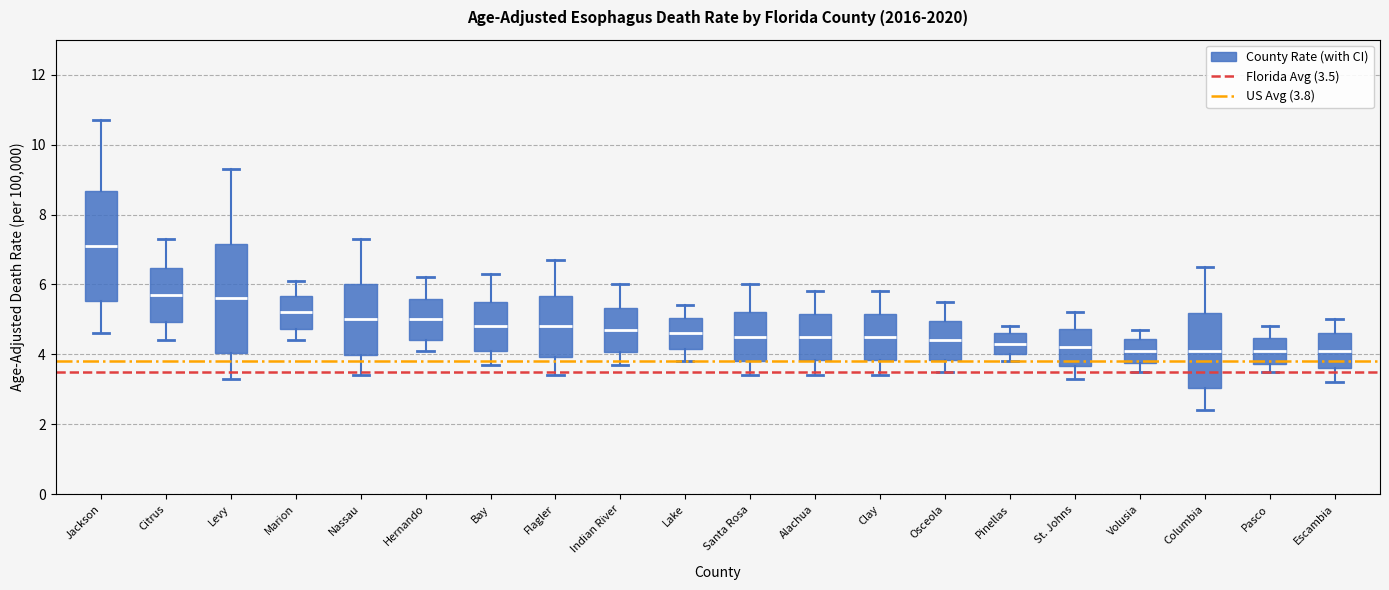

Reading left to right, read every box against the y-axis: the position of its median line, the range the box covers, and the ends of its whiskers. The values are not printed on the chart, so give them approximately, as read against the axis.

Jackson: median 7.2, box 5.6 to 8.6, whiskers 4.6 to 10.8
Citrus: median 5.8, box 5.0 to 6.4, whiskers 4.4 to 7.4
Levy: median 5.6, box 4.0 to 7.2, whiskers 3.4 to 9.4
Marion: median 5.2, box 4.8 to 5.6, whiskers 4.4 to 6.2
Nassau: median 5.0, box 4.0 to 6.0, whiskers 3.4 to 7.4
Hernando: median 5.0, box 4.4 to 5.6, whiskers 4.2 to 6.2
Bay: median 4.8, box 4.2 to 5.6, whiskers 3.8 to 6.4
Flagler: median 4.8, box 4.0 to 5.6, whiskers 3.4 to 6.8
Indian River: median 4.8, box 4.0 to 5.4, whiskers 3.8 to 6.0
Lake: median 4.6, box 4.2 to 5.0, whiskers 3.8 to 5.4
Santa Rosa: median 4.6, box 3.8 to 5.2, whiskers 3.4 to 6.0
Alachua: median 4.6, box 3.8 to 5.2, whiskers 3.4 to 5.8
Clay: median 4.6, box 3.8 to 5.2, whiskers 3.4 to 5.8
Osceola: median 4.4, box 3.8 to 5.0, whiskers 3.6 to 5.6
Pinellas: median 4.4, box 4.0 to 4.6, whiskers 3.8 to 4.8
St. Johns: median 4.2, box 3.6 to 4.8, whiskers 3.4 to 5.2
Volusia: median 4.2, box 3.8 to 4.4, whiskers 3.6 to 4.8
Columbia: median 4.2, box 3.0 to 5.2, whiskers 2.4 to 6.6
Pasco: median 4.2, box 3.8 to 4.4, whiskers 3.6 to 4.8
Escambia: median 4.2, box 3.6 to 4.6, whiskers 3.2 to 5.0